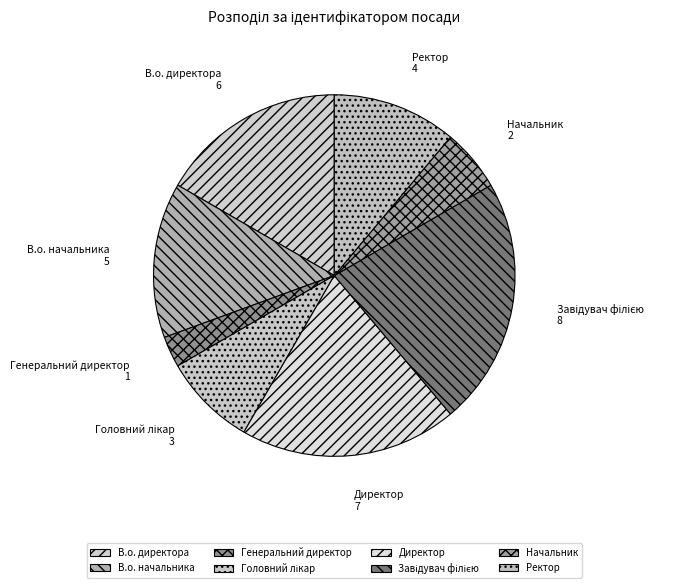

Which slice is the smallest?

Генеральний директор